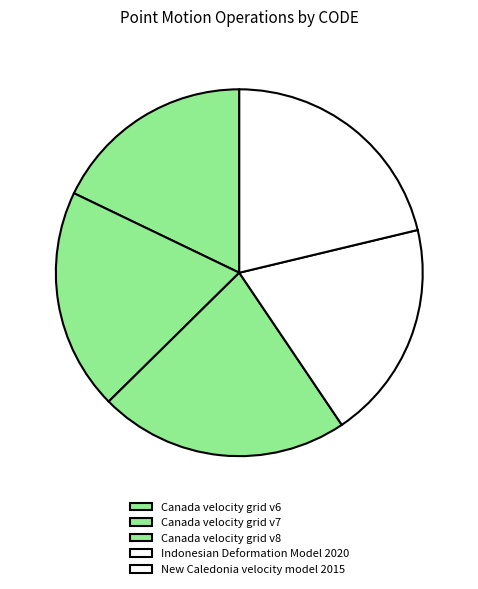

What is the change in value from Canada velocity grid v7 to Canada velocity grid v8?

+1224